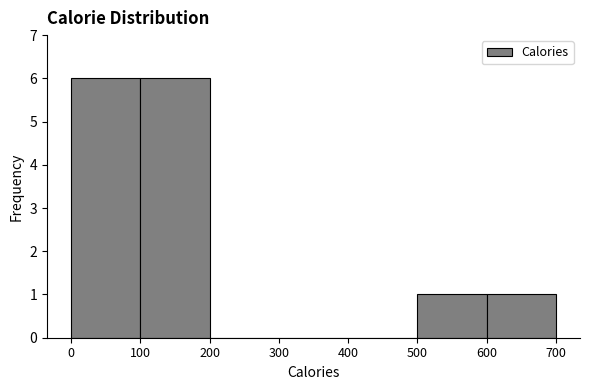

What is the height of the bar covering 600 to 700 on the x-axis? The values are not printed on the chart, so give them approximately, as read against the axis.

1